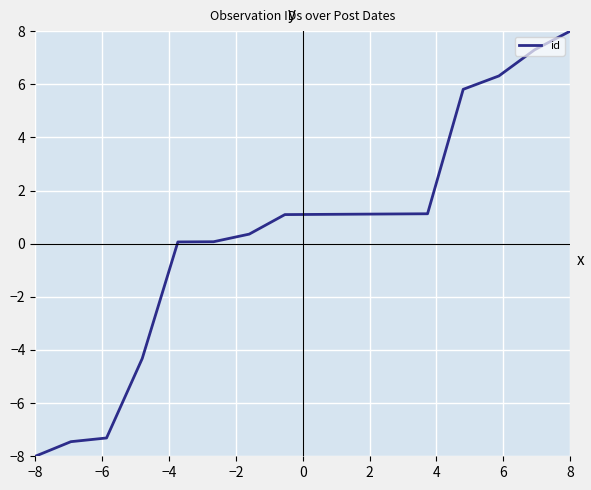

What is the minimum value shown in the chart?

-8.0